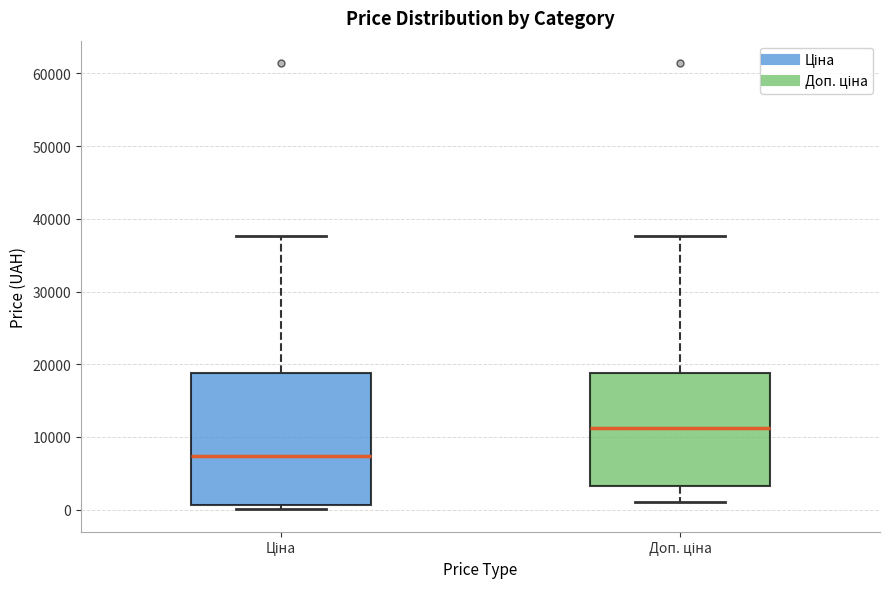

Where is the upper edge of the box for Ціна on the y-axis? The values are not printed on the chart, so give them approximately, as read against the axis.

19000